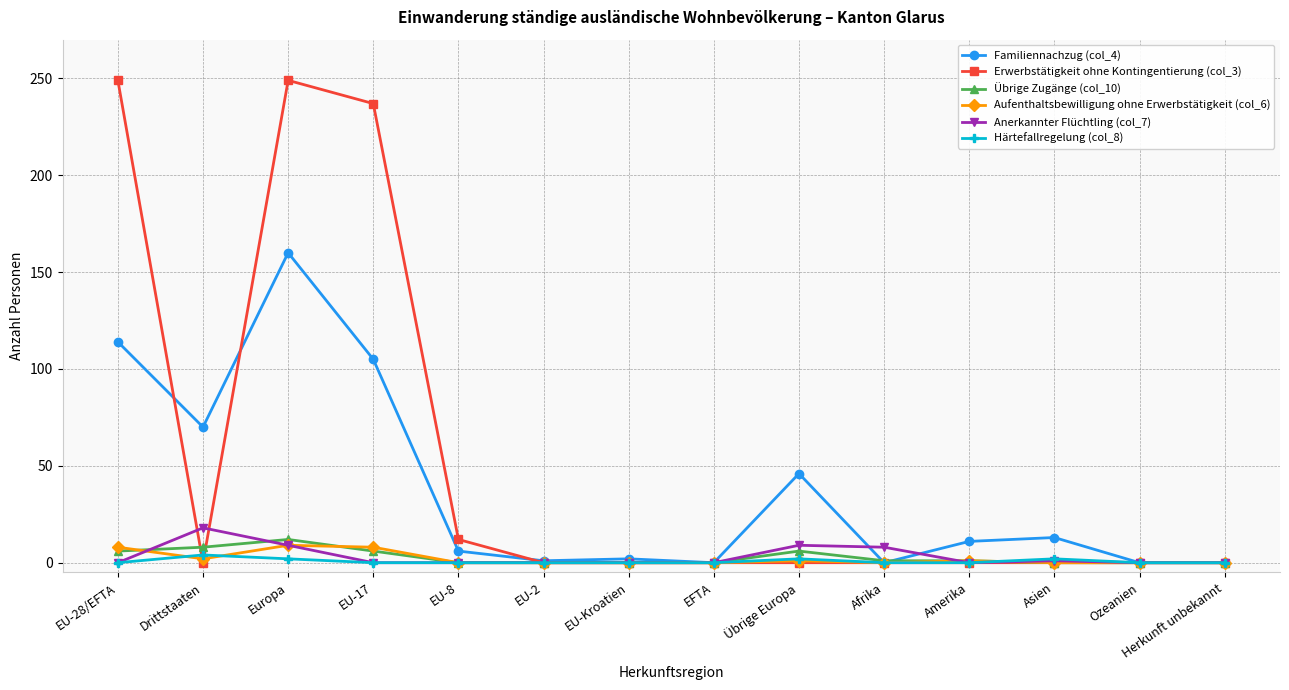

What is the label of the 3rd point from the right?

Asien